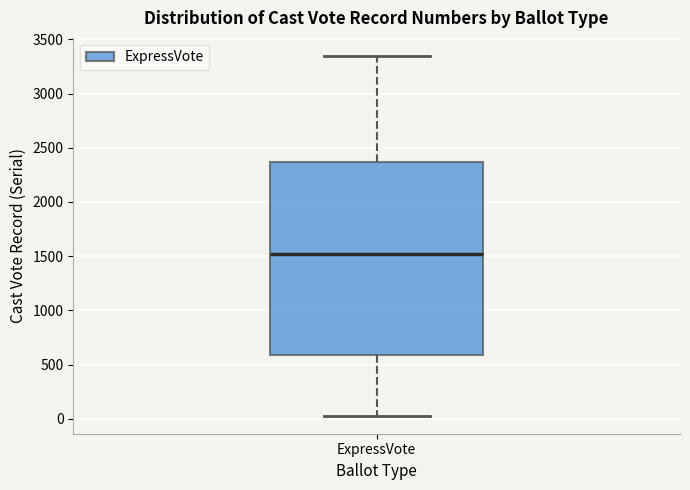

Transcribe this box plot: give where the median line is, the range the box spans, and where the two whiskers end, as read against the y-axis. The values are not printed on the chart, so give them approximately, as read against the axis.

median 1500, box 600 to 2350, whiskers 50 to 3350